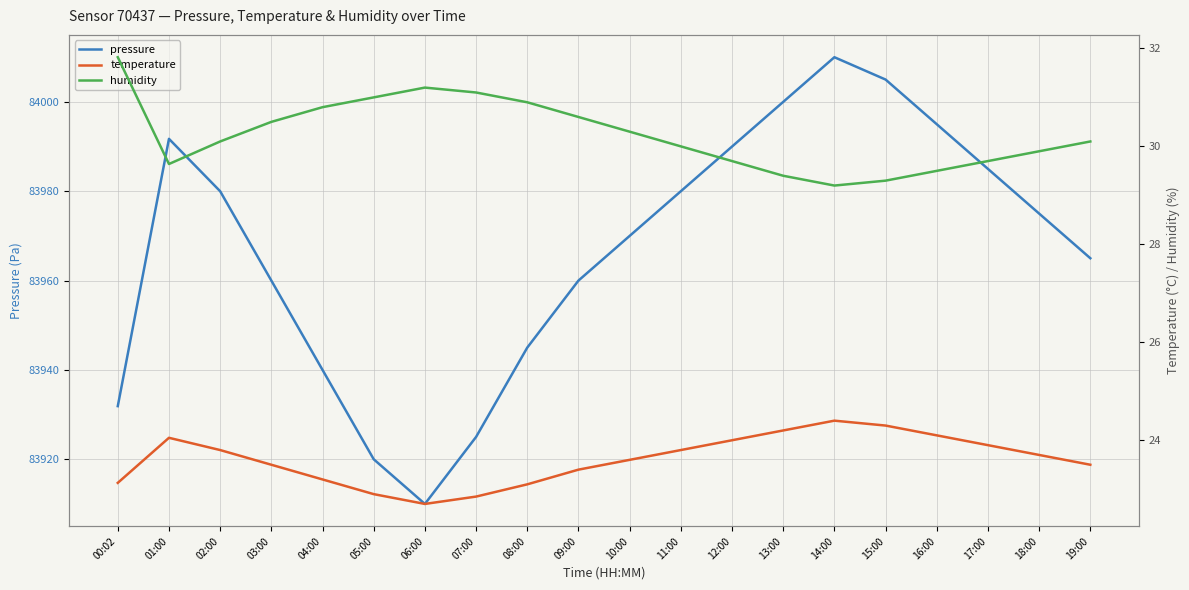

Which series has the largest range (max minus min)?

pressure